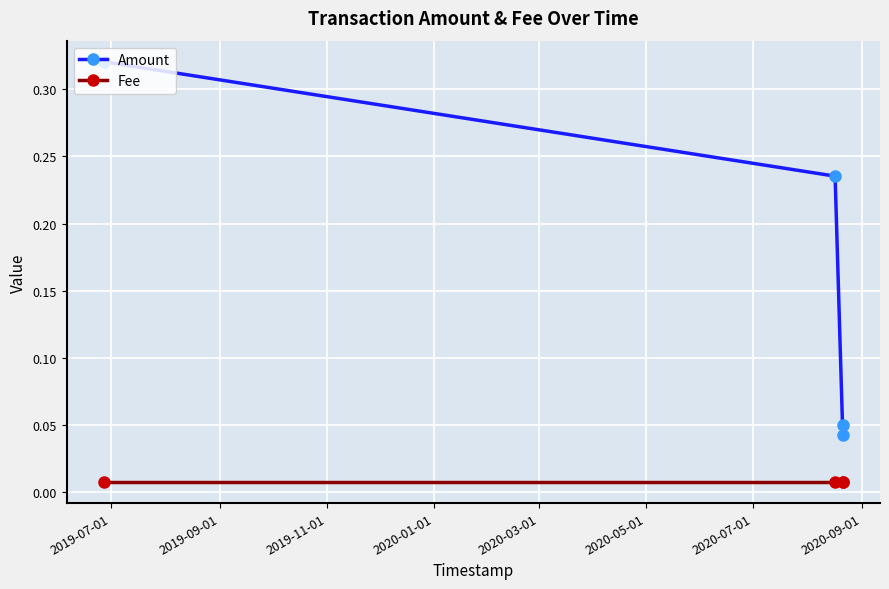

True or false: Amount and Fee cross at least once.

False